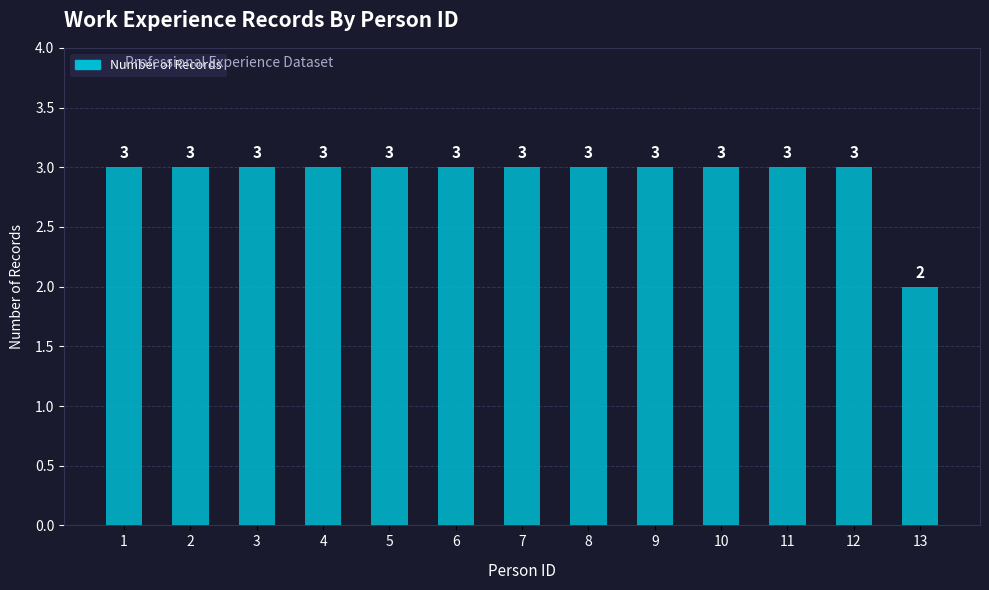

What value does the data have at 3?

3